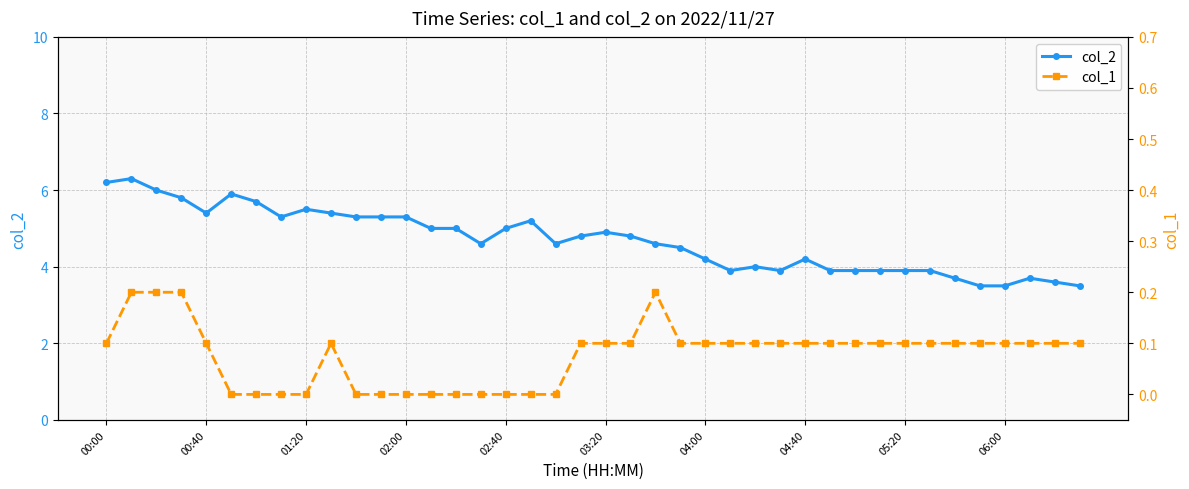

Where is the first local minimum for col_2?

00:40